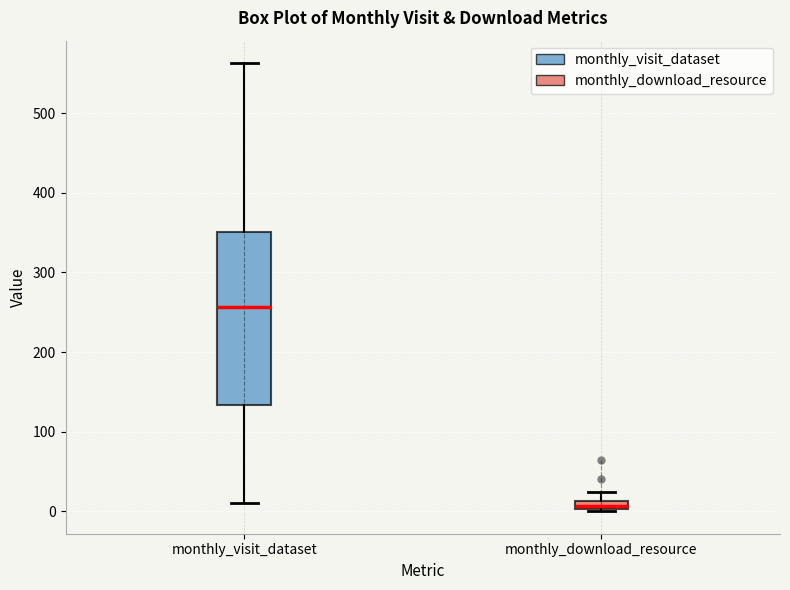

Which box is the tallest, from its lower edge to its upper edge?

monthly_visit_dataset